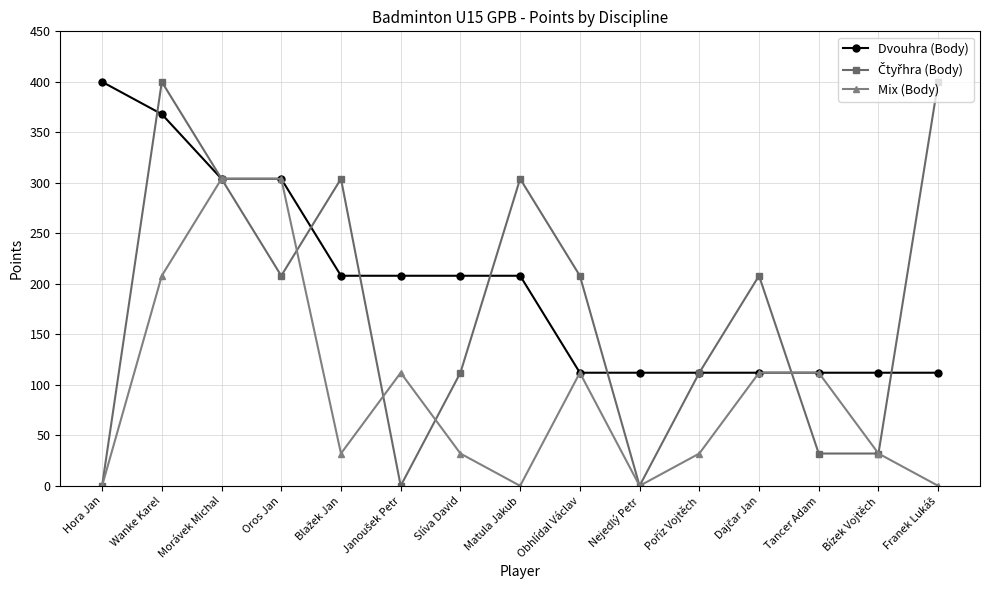

What is the label of the 8th point from the right?

Matula Jakub